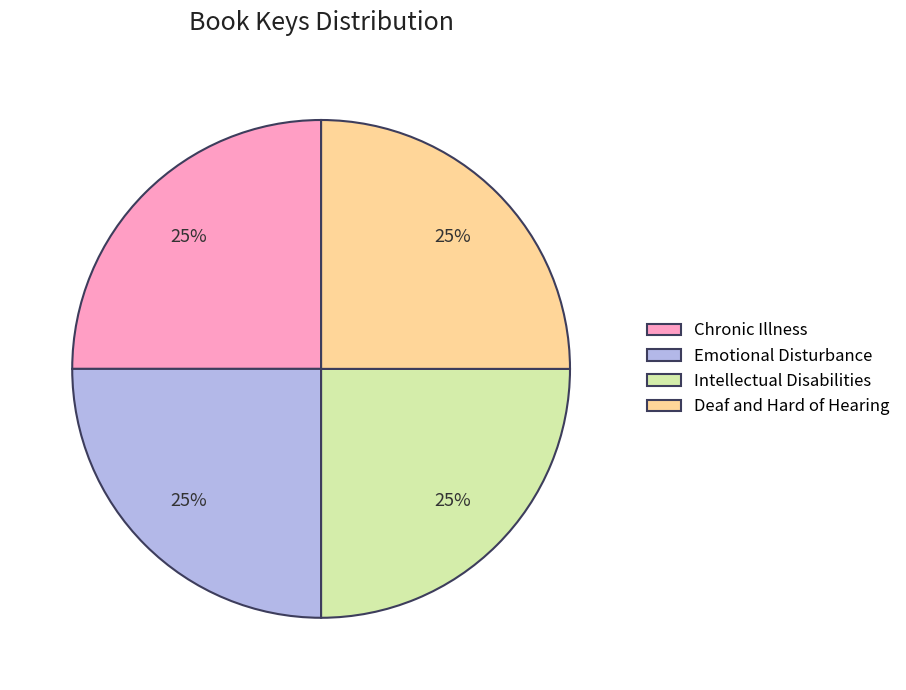

Approximately how many times larger is the value at Deaf and Hard of Hearing compared to Intellectual Disabilities?

1.0